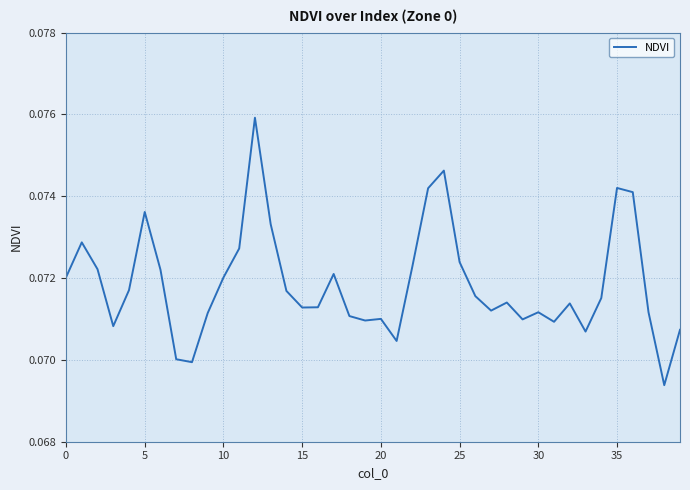

What is the sum of all values?

2.9